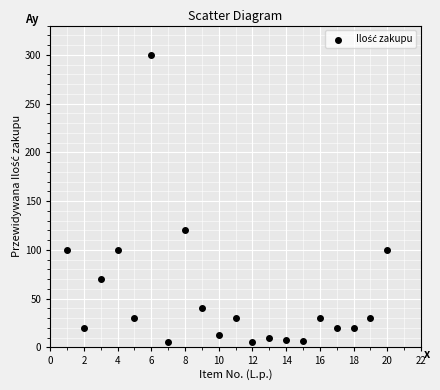

What is the range of Y values (max minus min)?

295